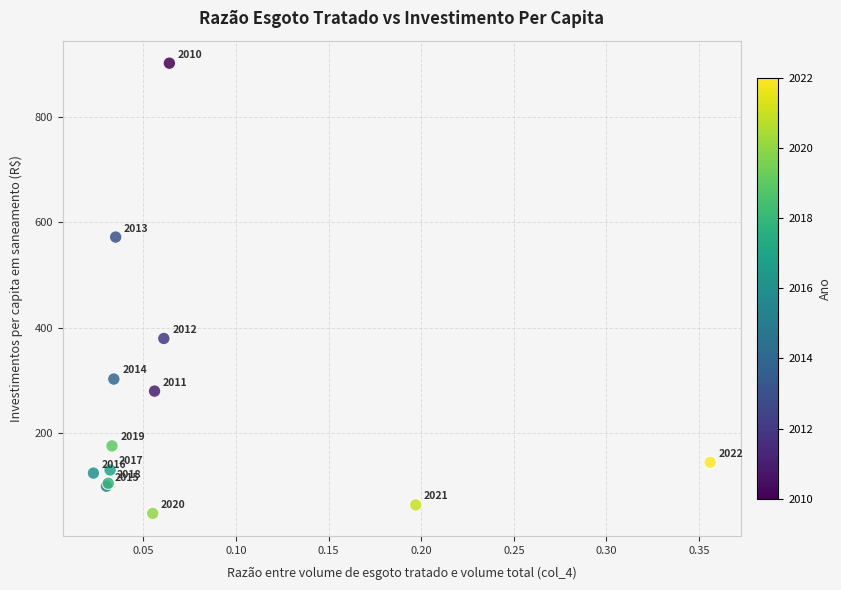

What Y value in the scatter plot is closest to 474?

379.6